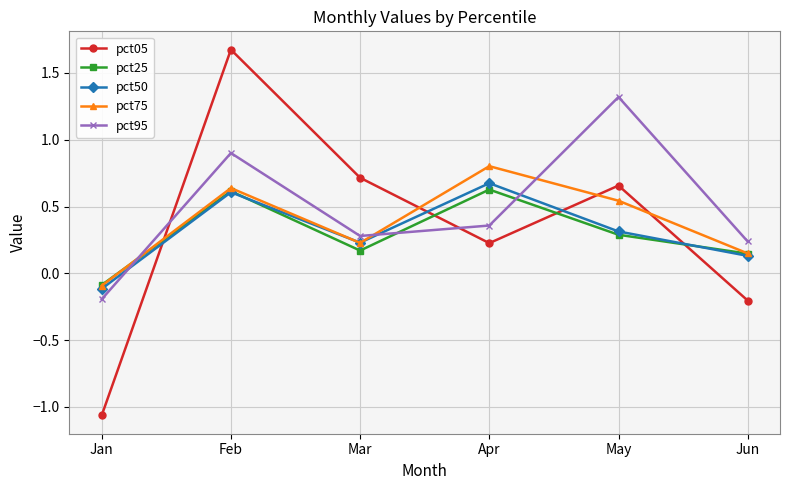

Which category has the highest value across all series?

Feb